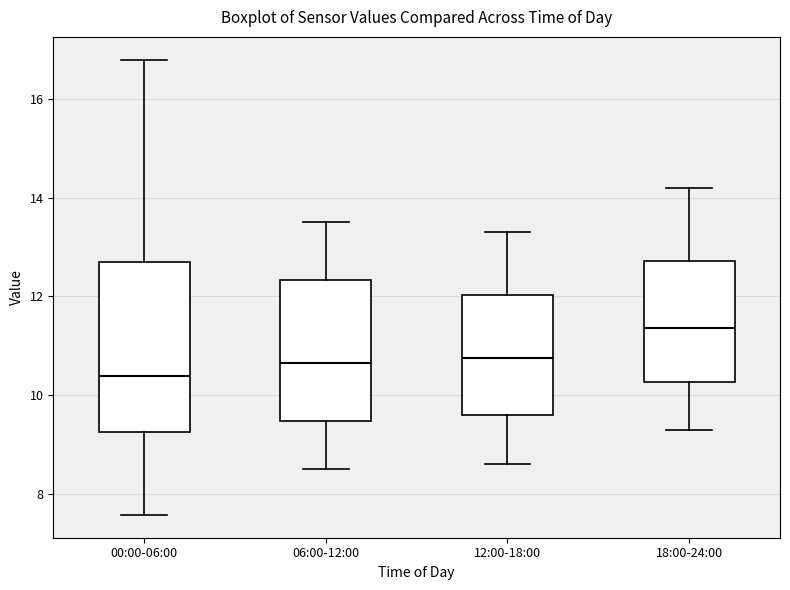

Reading left to right, transcribe this box plot: for each box, give where its median line is, the range the box spans, and where its two whiskers end, as read against the y-axis. The values are not printed on the chart, so give them approximately, as read against the axis.

00:00-06:00: median 10.4, box 9.2 to 12.8, whiskers 7.6 to 16.8
06:00-12:00: median 10.6, box 9.4 to 12.4, whiskers 8.6 to 13.6
12:00-18:00: median 10.8, box 9.6 to 12.0, whiskers 8.6 to 13.4
18:00-24:00: median 11.4, box 10.2 to 12.8, whiskers 9.4 to 14.2